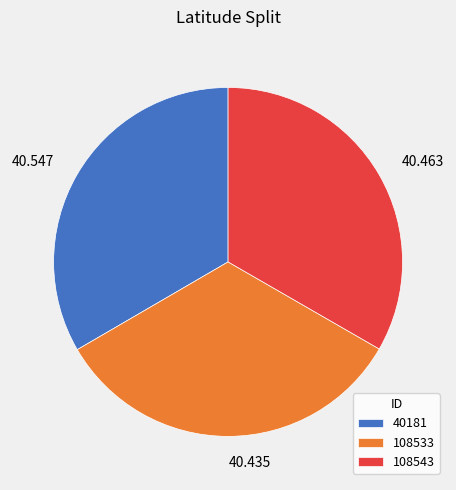

True or false: 108543 accounts for 25% of the total.

False